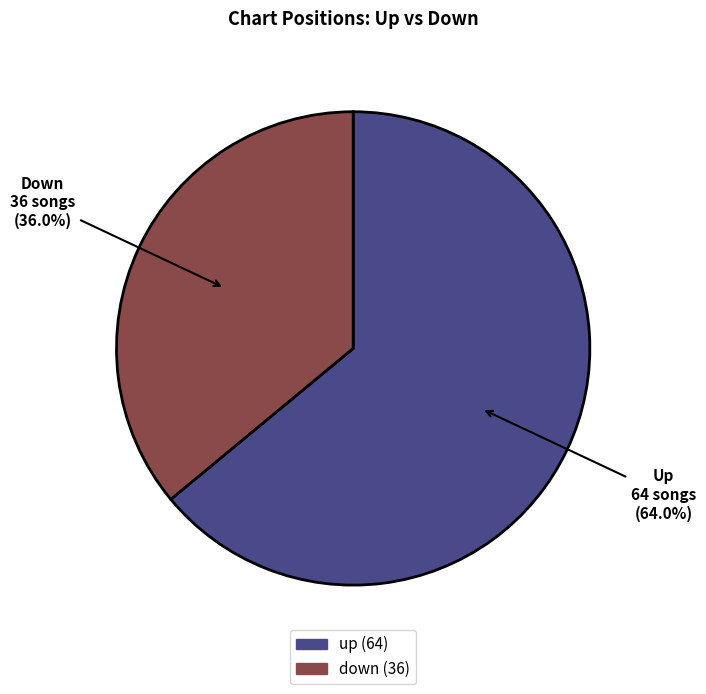

Which category has the biggest portion of the pie?

up